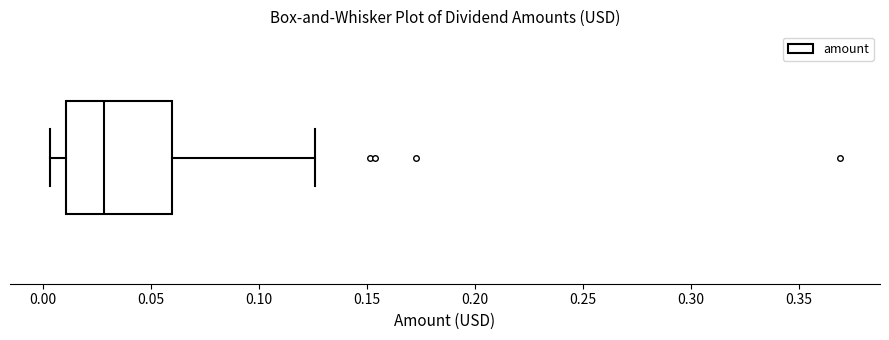

Where is the left edge of the box on the x-axis? The values are not printed on the chart, so give them approximately, as read against the axis.

0.010